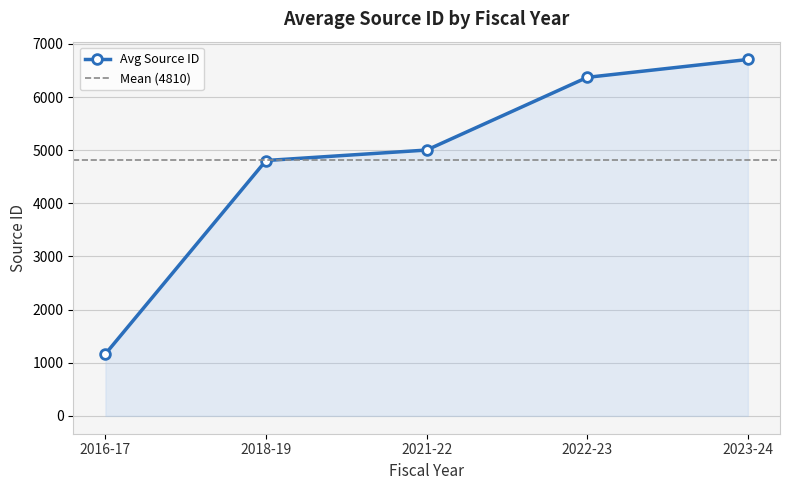

How many distinct data groups are displayed?

1